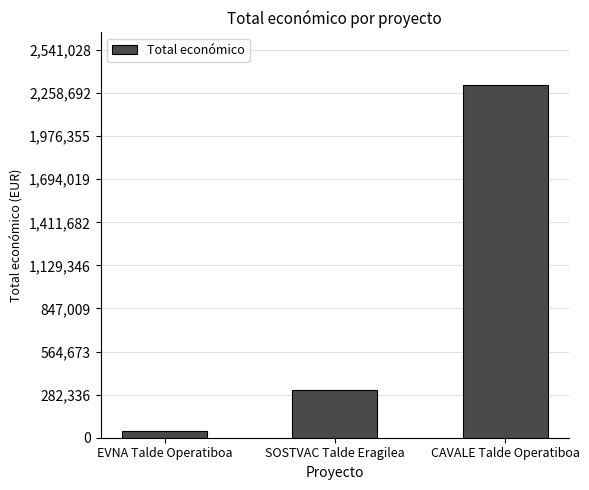

What value does the data have at CAVALE Talde Operatiboa, to the nearest 10?

2310030